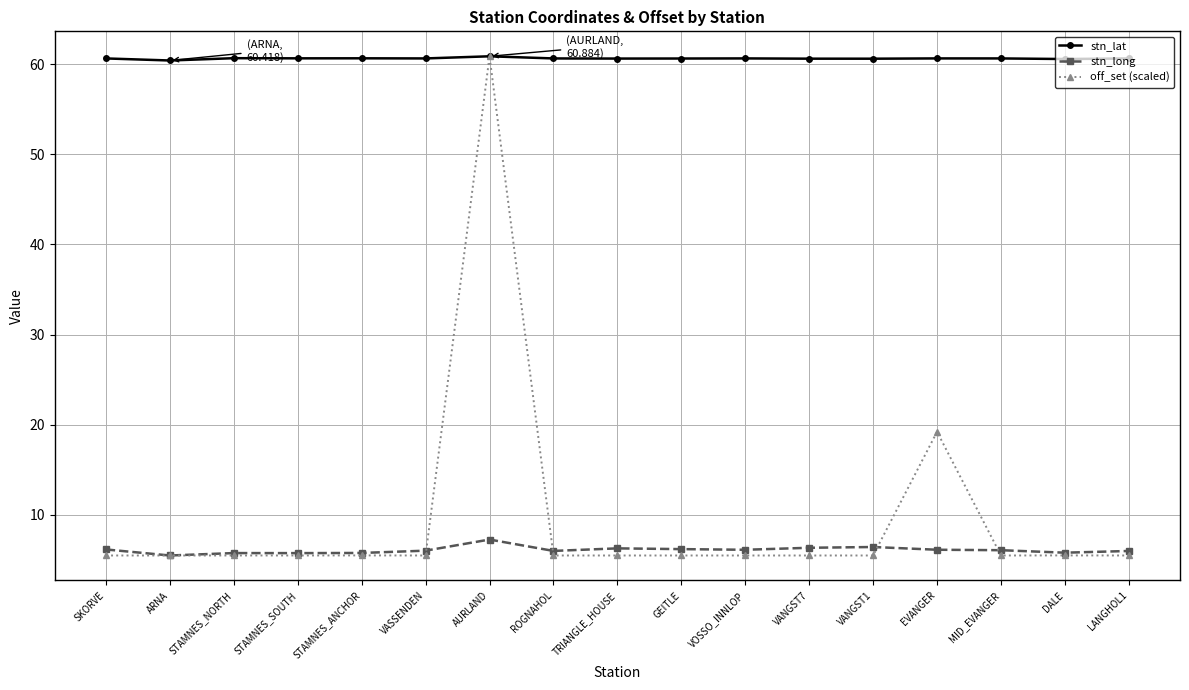

How many lines are shown in the chart?

3